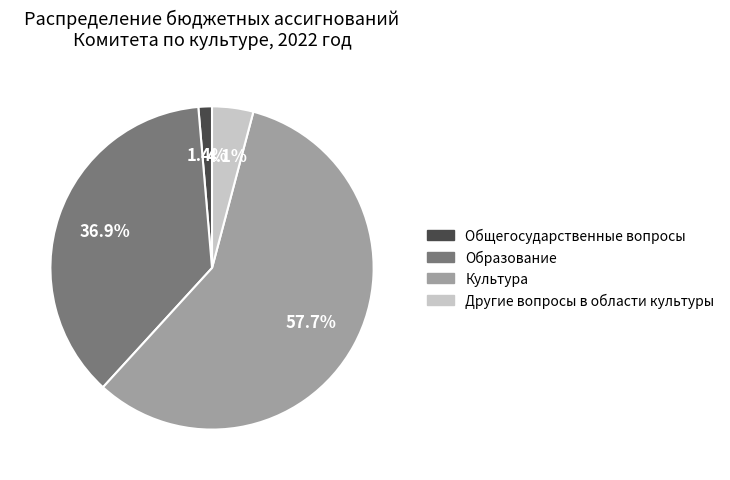

To the nearest percent, what is the combined percentage of Образование and Культура?

95%